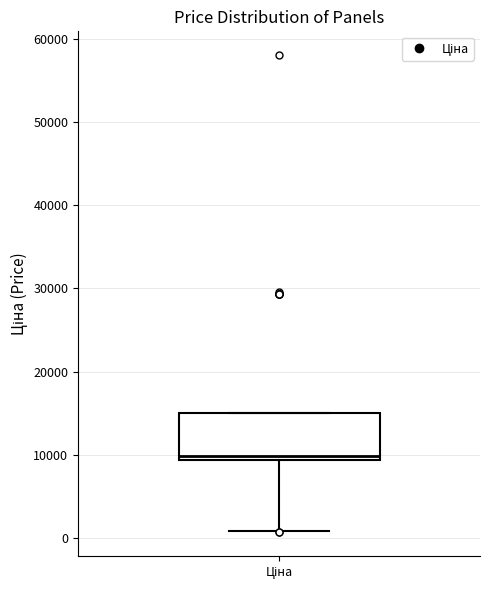

Read this box plot against the y-axis: the position of the median line, the range covered by the box, and the ends of both whiskers. The values are not printed on the chart, so give them approximately, as read against the axis.

median 10000, box 9000 to 15000, whiskers 1000 to 15000